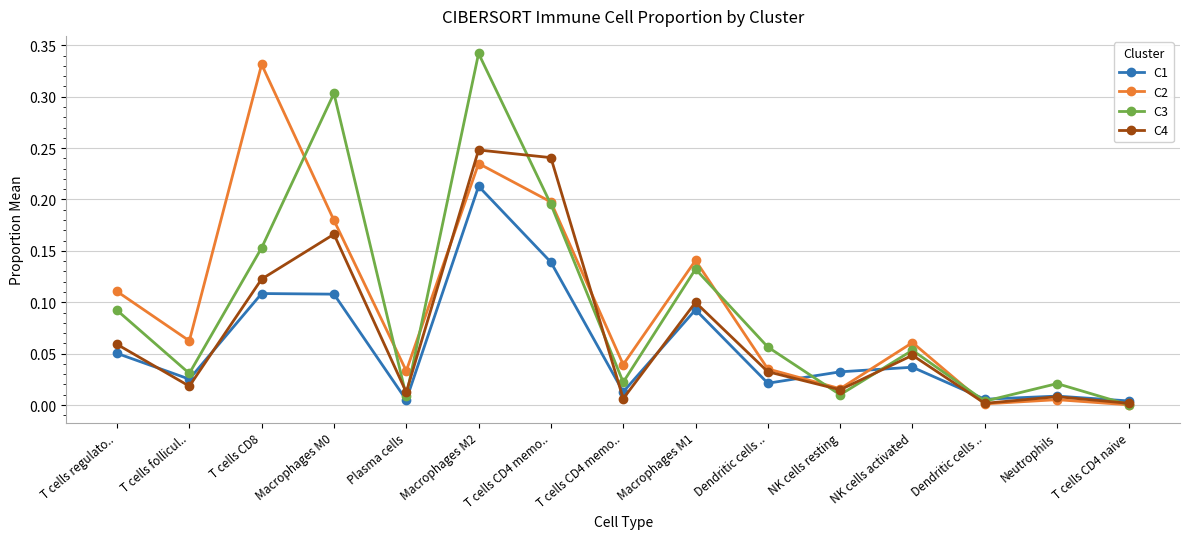

The C3 series shows 0.0 at Neutrophils. True or false?

False